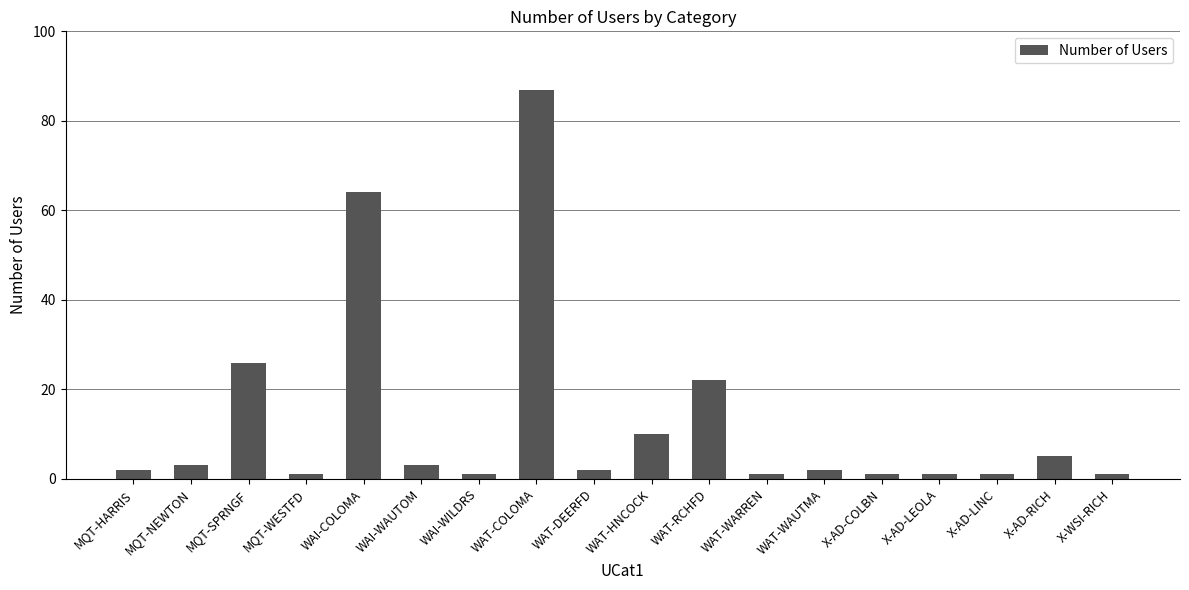

Reading left to right, extract all data points from this chart.

2	3	26	1	64	3	1	87	2	10	22	1	2	1	1	1	5	1